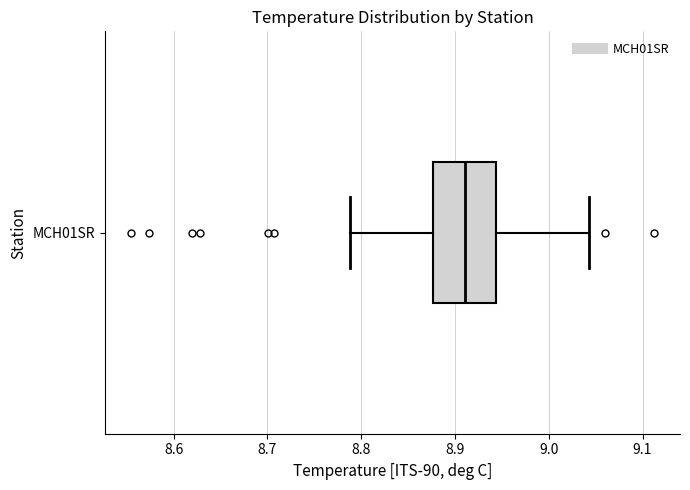

Transcribe this box plot: give where the median line is, the range the box spans, and where the two whiskers end, as read against the x-axis. The values are not printed on the chart, so give them approximately, as read against the axis.

median 8.91, box 8.88 to 8.94, whiskers 8.79 to 9.04